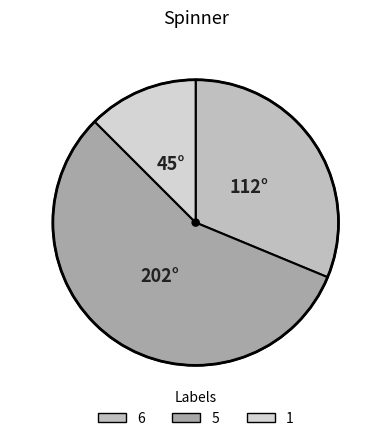

Count the number of slices in the pie.

3